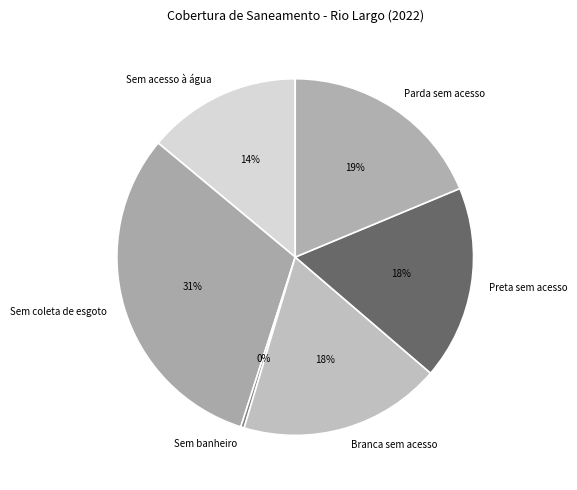

What is the smallest slice in the pie chart?

Sem banheiro